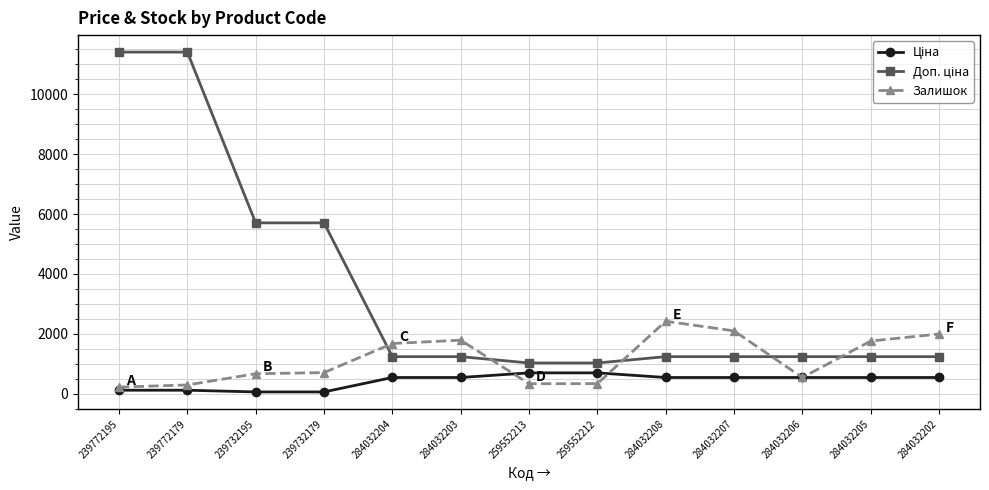

Is it true that Залишок equals 665.0 at 239732195?

True